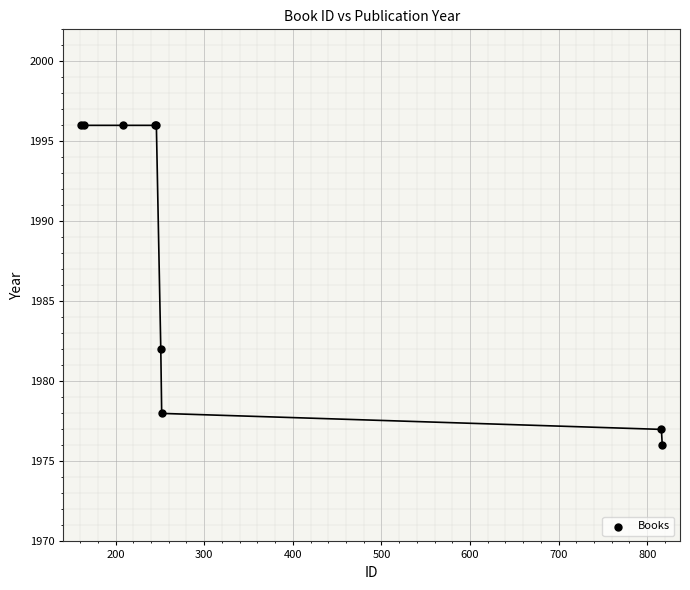

What Y value in the scatter plot is closest to 1986?

1982